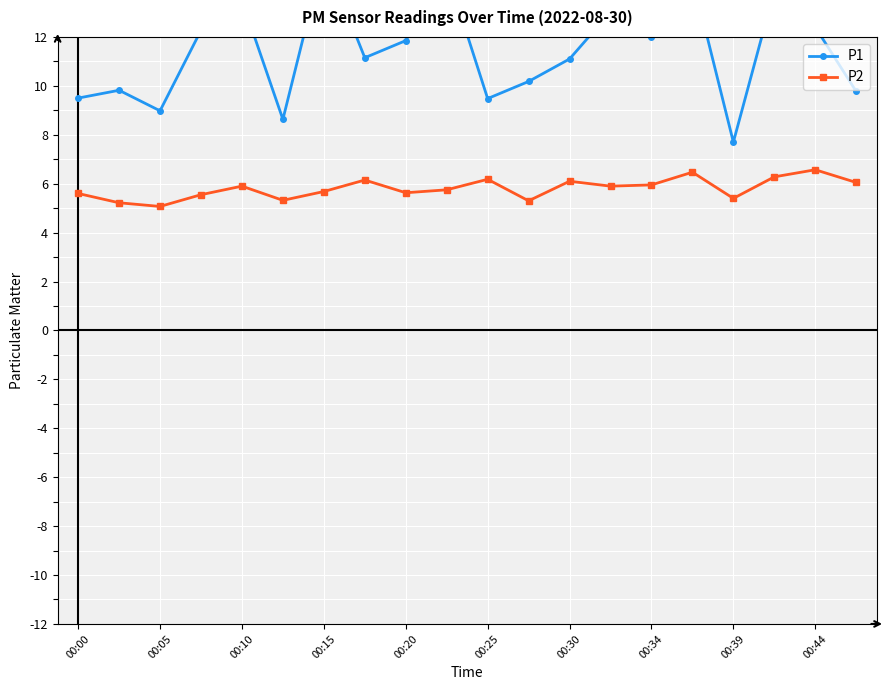

Reading left to right, what are all the values shown in this chart?

P1: 9.5	9.8	9.0	12.3	13.5	8.6	15.3	11.2	11.8	14.7	9.5	10.2	11.1	13.0	12.0	14.4	7.7	13.9	12.4	9.8
P2: 5.6	5.2	5.1	5.5	5.9	5.3	5.7	6.2	5.6	5.8	6.2	5.3	6.1	5.9	6.0	6.5	5.4	6.3	6.6	6.0